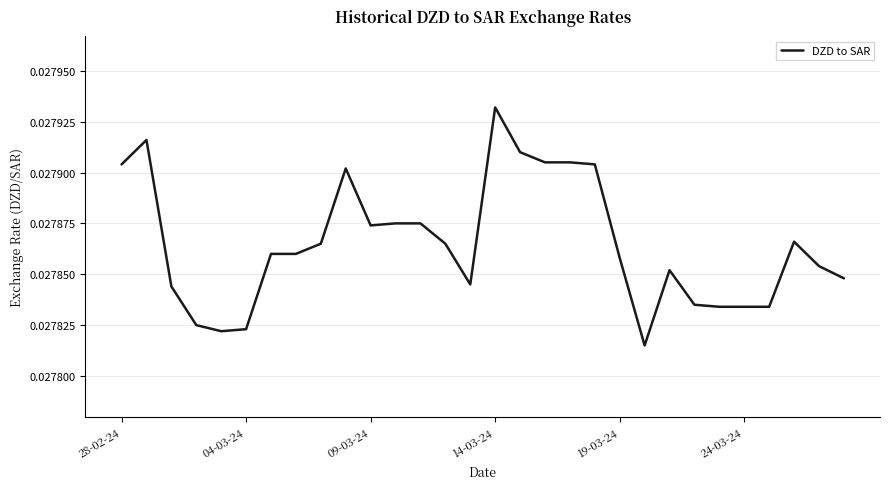

How many lines are shown in the chart?

1